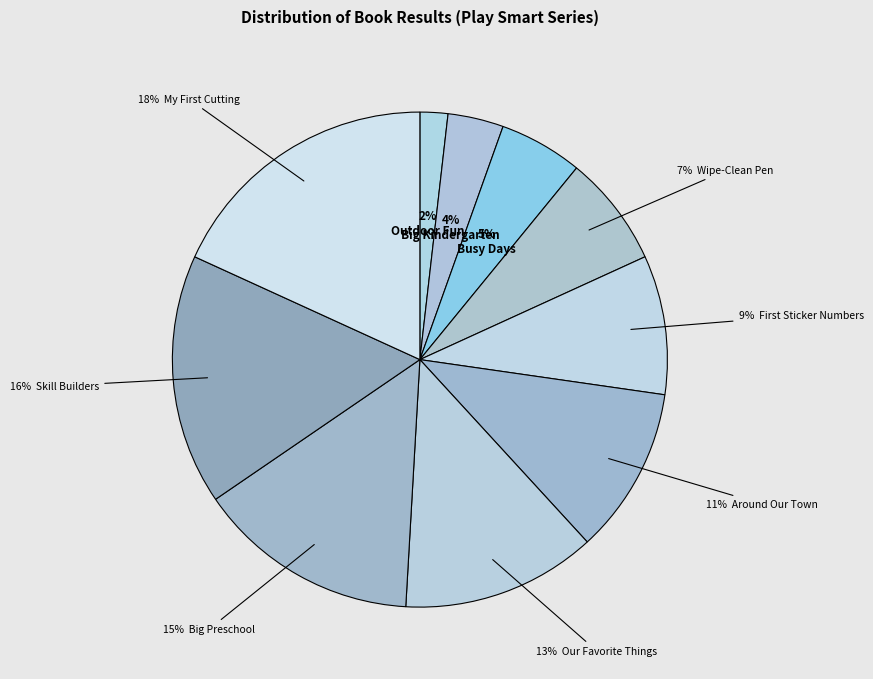

Count the number of slices in the pie.

10